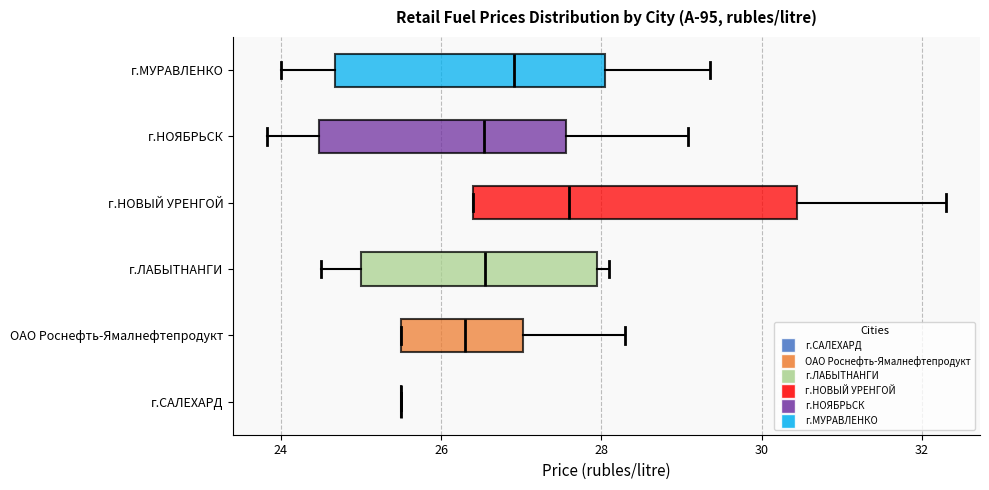

Which box is the widest, from its left edge to its right edge?

г.НОВЫЙ УРЕНГОЙ